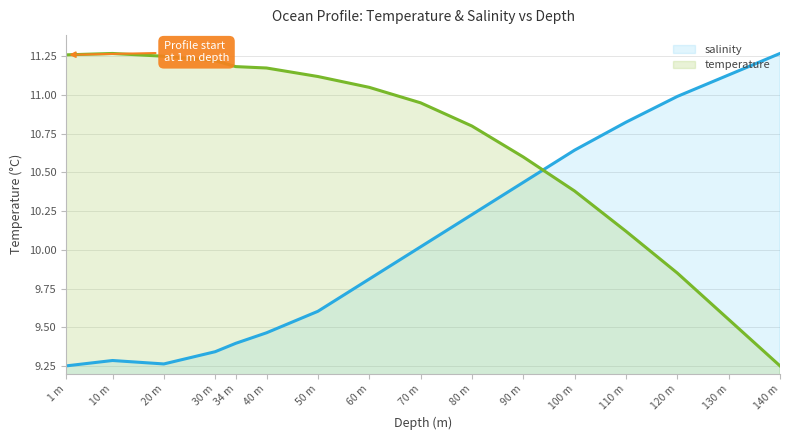

What is the label of the 12th point from the left?

100 m